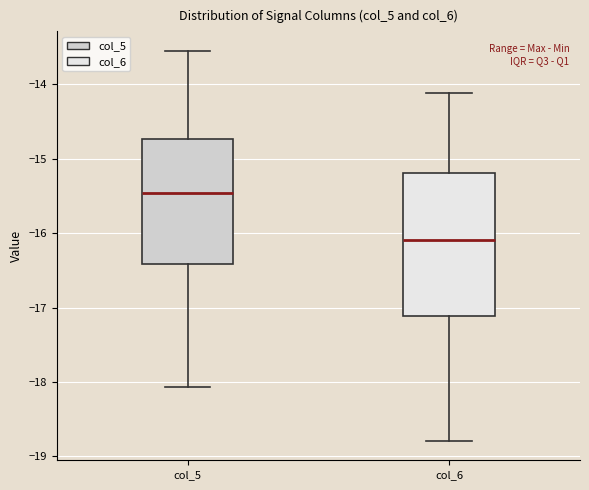

Which box has the highest median line?

col_5